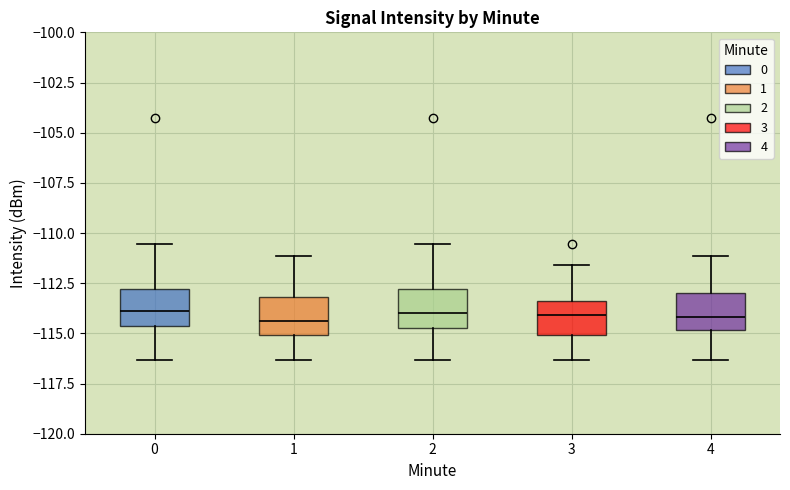

Reading left to right, transcribe this box plot: for each box, give where its median line is, the range the box spans, and where its two whiskers end, as read against the y-axis. The values are not printed on the chart, so give them approximately, as read against the axis.

0: median -114.0, box -114.5 to -113.0, whiskers -116.5 to -110.5
1: median -114.5, box -115.0 to -113.0, whiskers -116.5 to -111.0
2: median -114.0, box -114.5 to -113.0, whiskers -116.5 to -110.5
3: median -114.0, box -115.0 to -113.5, whiskers -116.5 to -111.5
4: median -114.0, box -115.0 to -113.0, whiskers -116.5 to -111.0